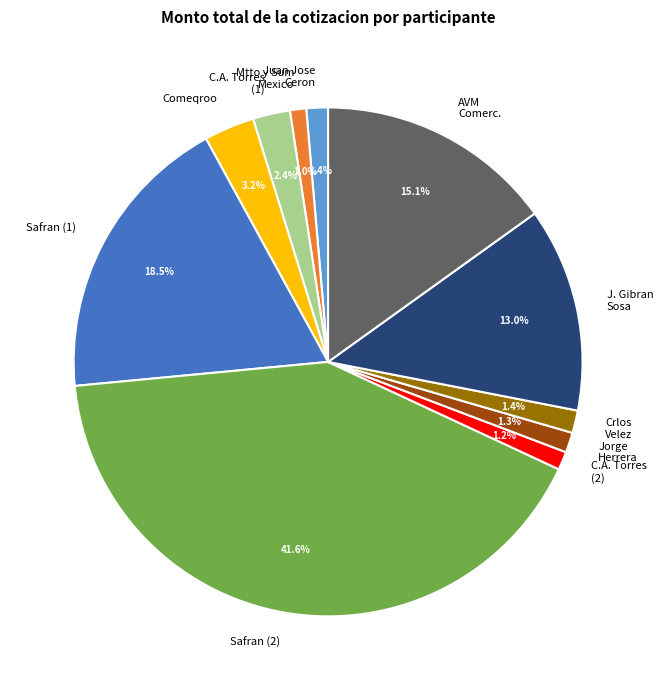

Does AVM Comerc. account for over 50% of the chart?

No